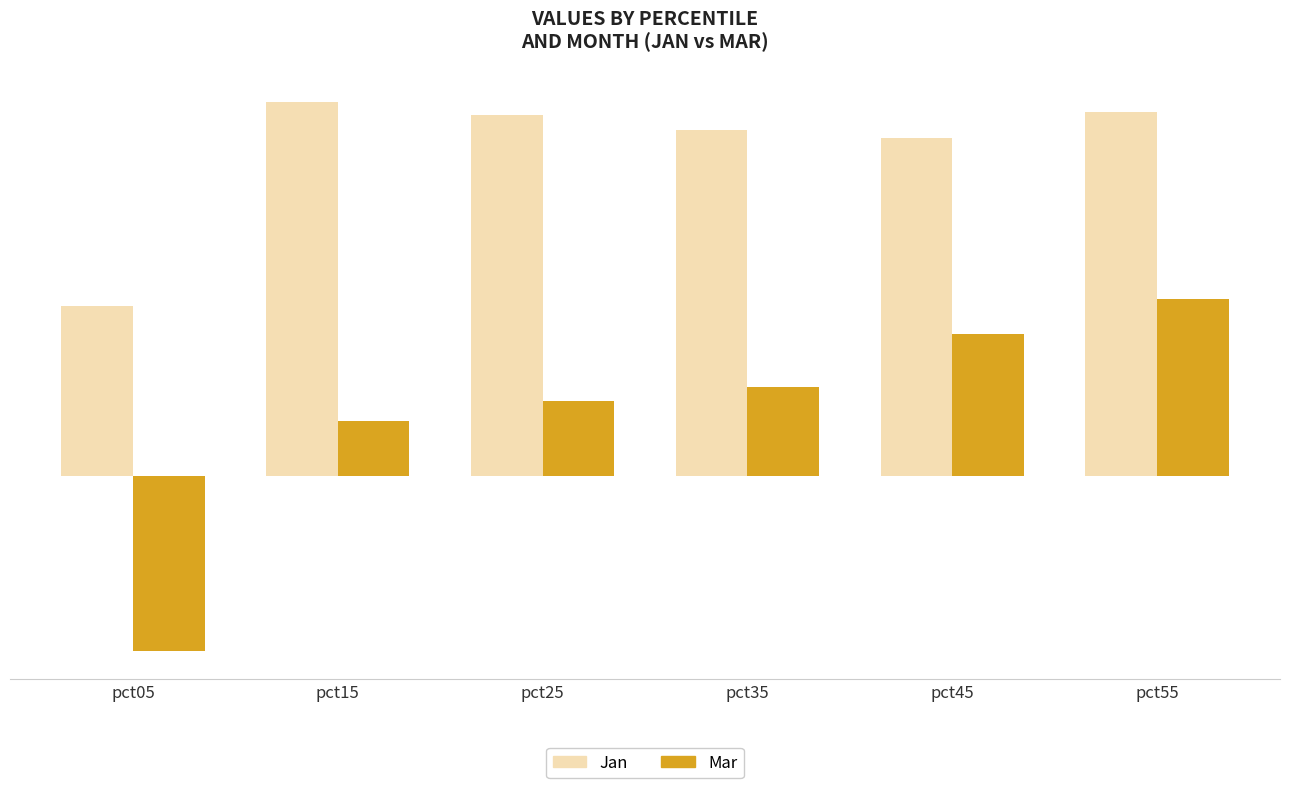

Which series has the largest range (max minus min)?

Mar